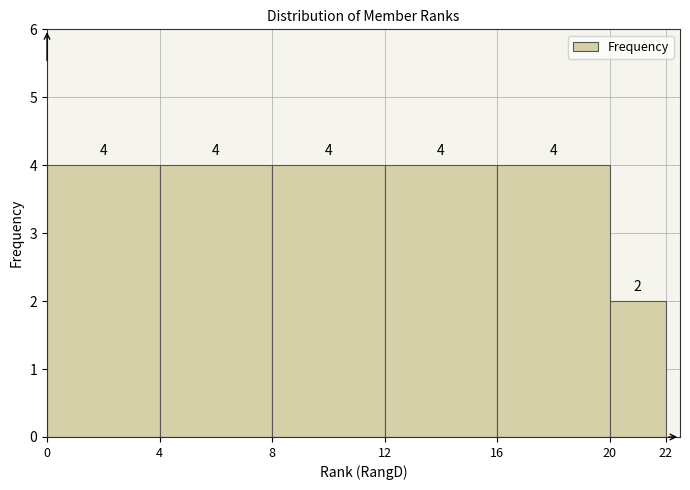

Reading right to left, what are all the values shown in this chart?

20=2	16=4	12=4	8=4	4=4	0=4